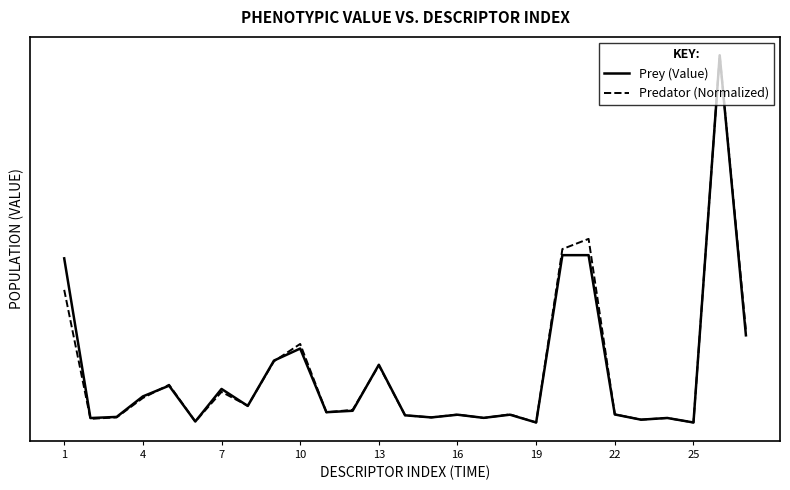

What are all the series names shown in the legend?

Prey (Value), Predator (Normalized)